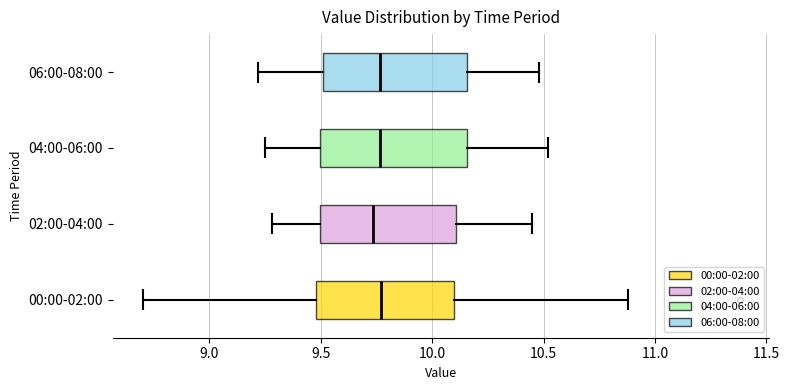

Reading bottom to top, read every box against the x-axis: the position of its median line, the range the box covers, and the ends of its whiskers. The values are not printed on the chart, so give them approximately, as read against the axis.

00:00-02:00: median 9.75, box 9.50 to 10.10, whiskers 8.70 to 10.90
02:00-04:00: median 9.75, box 9.50 to 10.10, whiskers 9.30 to 10.45
04:00-06:00: median 9.75, box 9.50 to 10.15, whiskers 9.25 to 10.50
06:00-08:00: median 9.75, box 9.50 to 10.15, whiskers 9.20 to 10.50